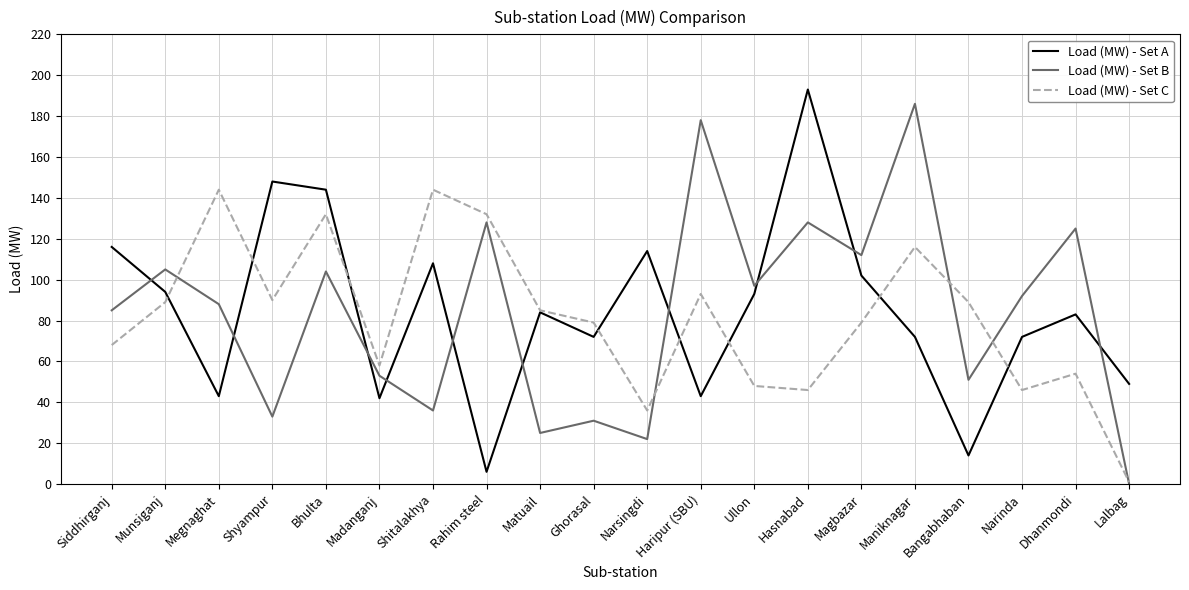

List the series in order of their peak value, highest first.

Load (MW) - Set A, Load (MW) - Set B, Load (MW) - Set C